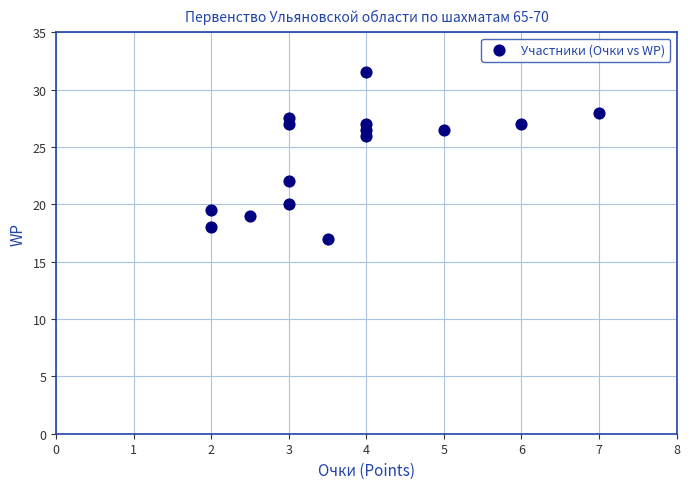

What is the range of X values (max minus min)?

5.0